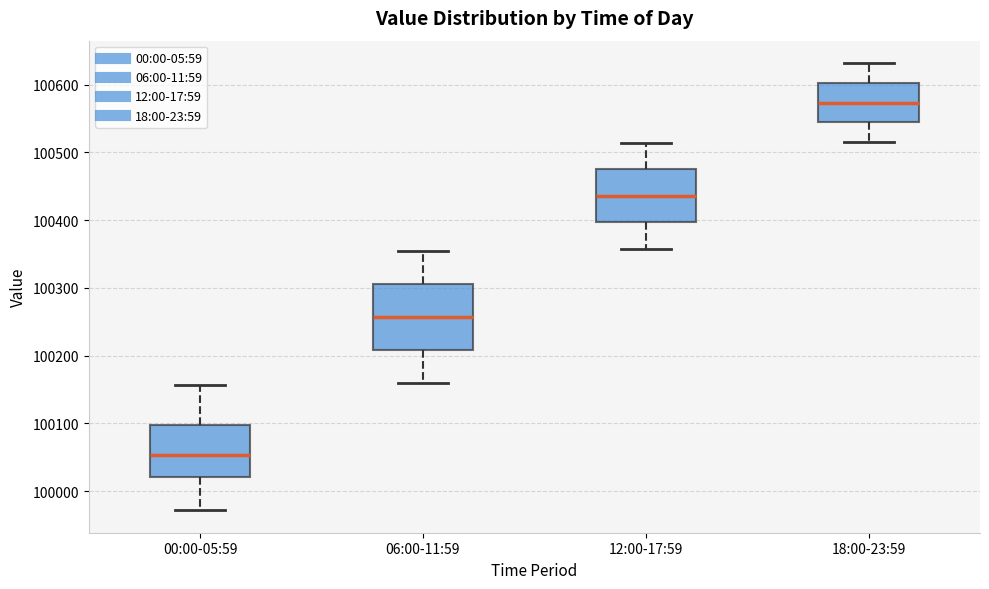

Where is the lower edge of the box for 18:00-23:59 on the y-axis? The values are not printed on the chart, so give them approximately, as read against the axis.

100540